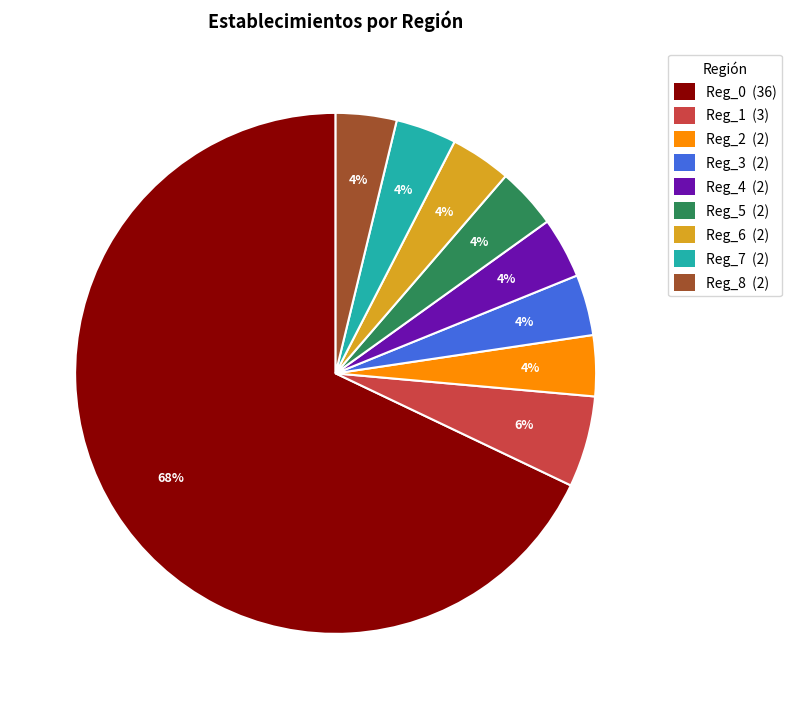

To the nearest percent, what percentage of the pie is Reg_8?

4%